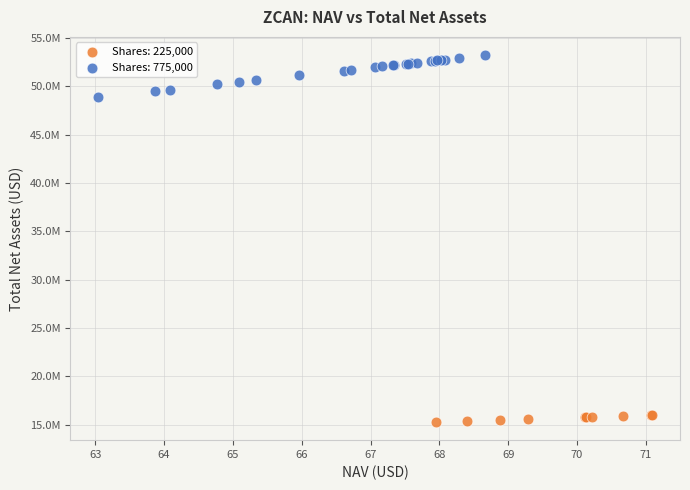

Which series has the largest Y range (max minus min)?

Shares: 775,000